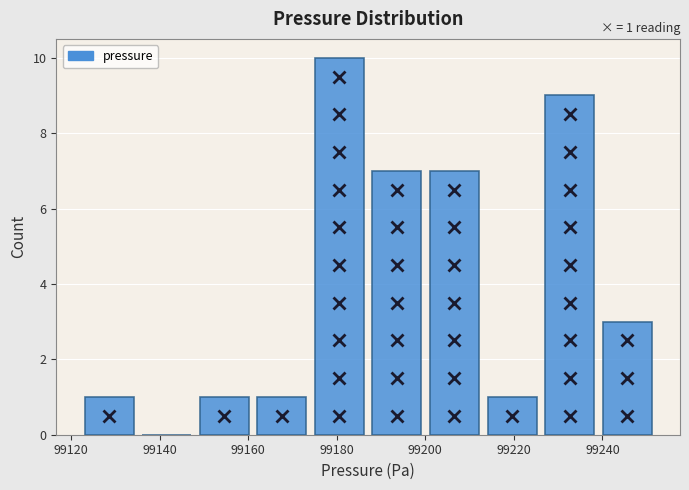

Over which range of the x-axis is the bar tallest?

99174 to 99188